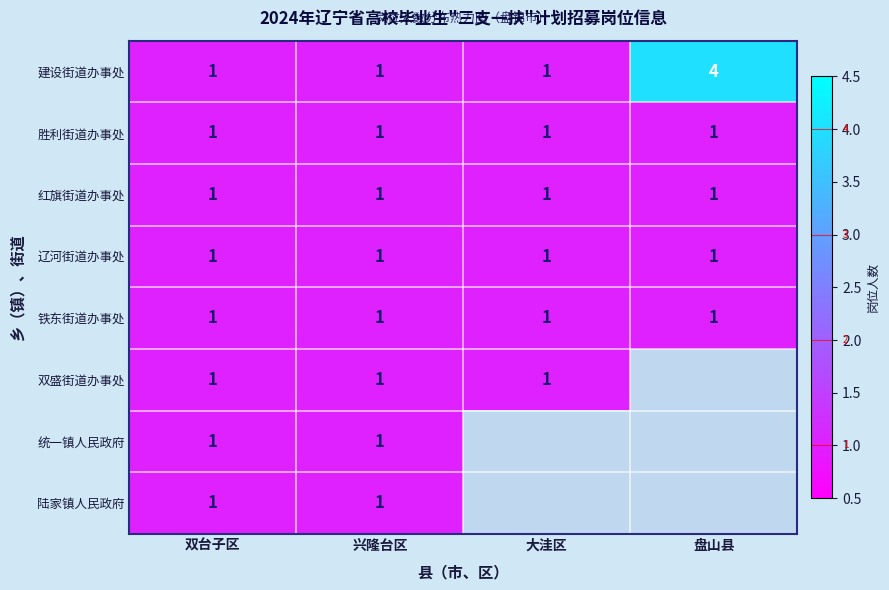

At how many categories does at least one series exceed 3?

1